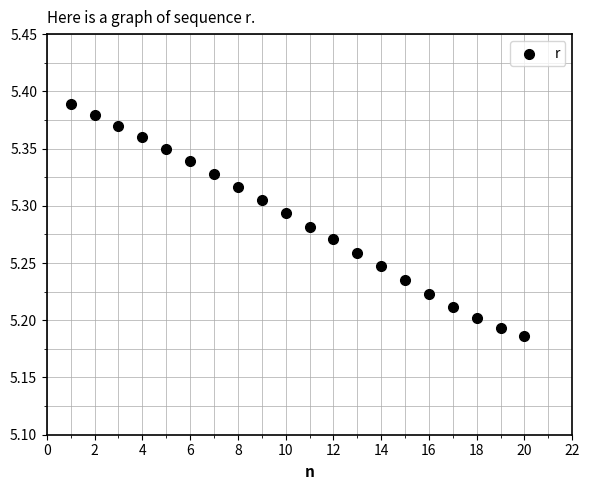

What is the range of X values (max minus min)?

19.0